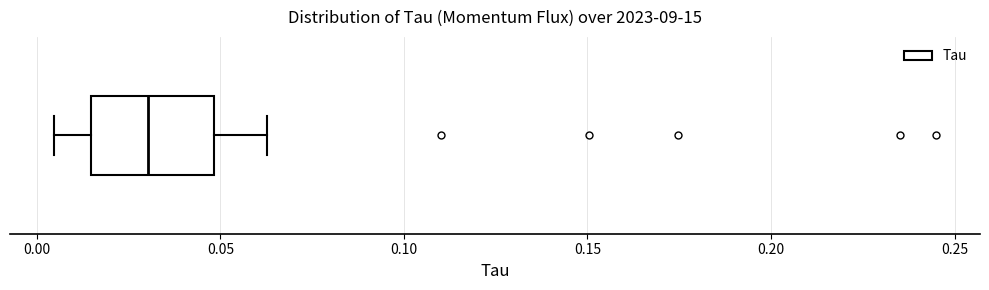

Read this box plot against the x-axis: the position of the median line, the range covered by the box, and the ends of both whiskers. The values are not printed on the chart, so give them approximately, as read against the axis.

median 0.030, box 0.015 to 0.050, whiskers 0.005 to 0.065